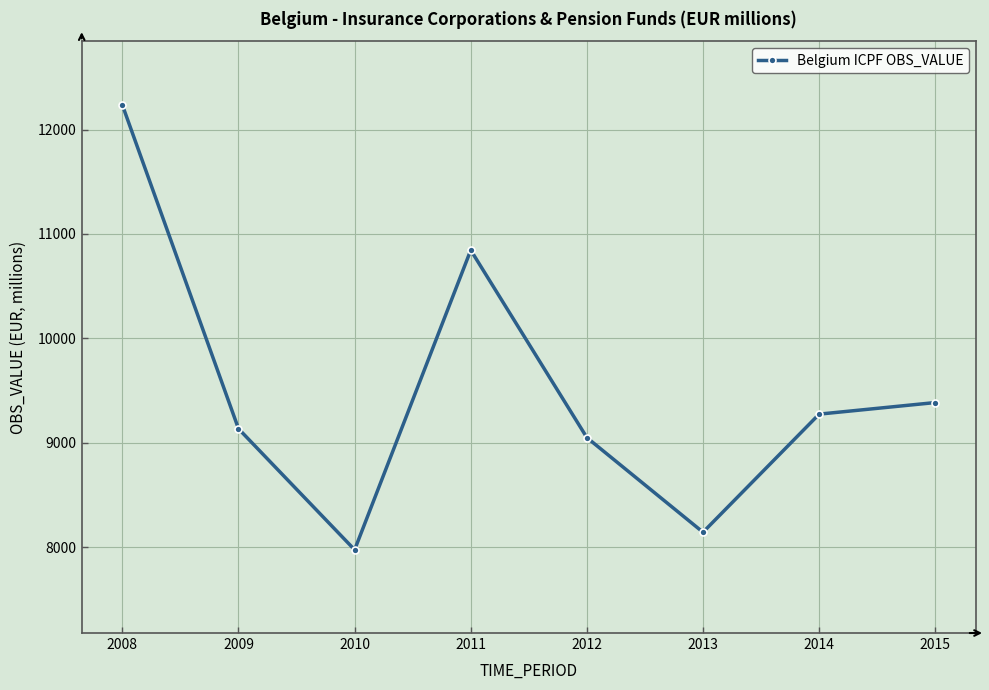

How many points are higher than both their immediate neighbors (excluding endpoints)?

1